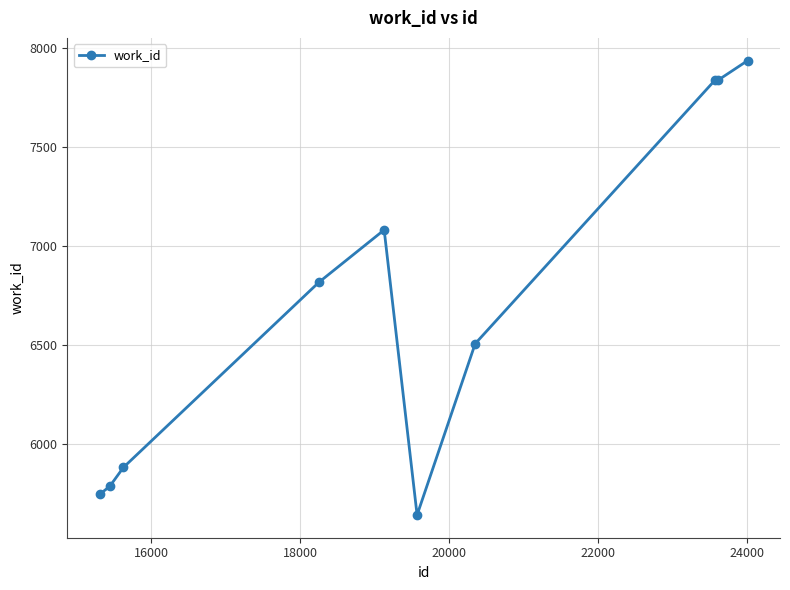

What is the difference between the maximum and minimum values?

2292